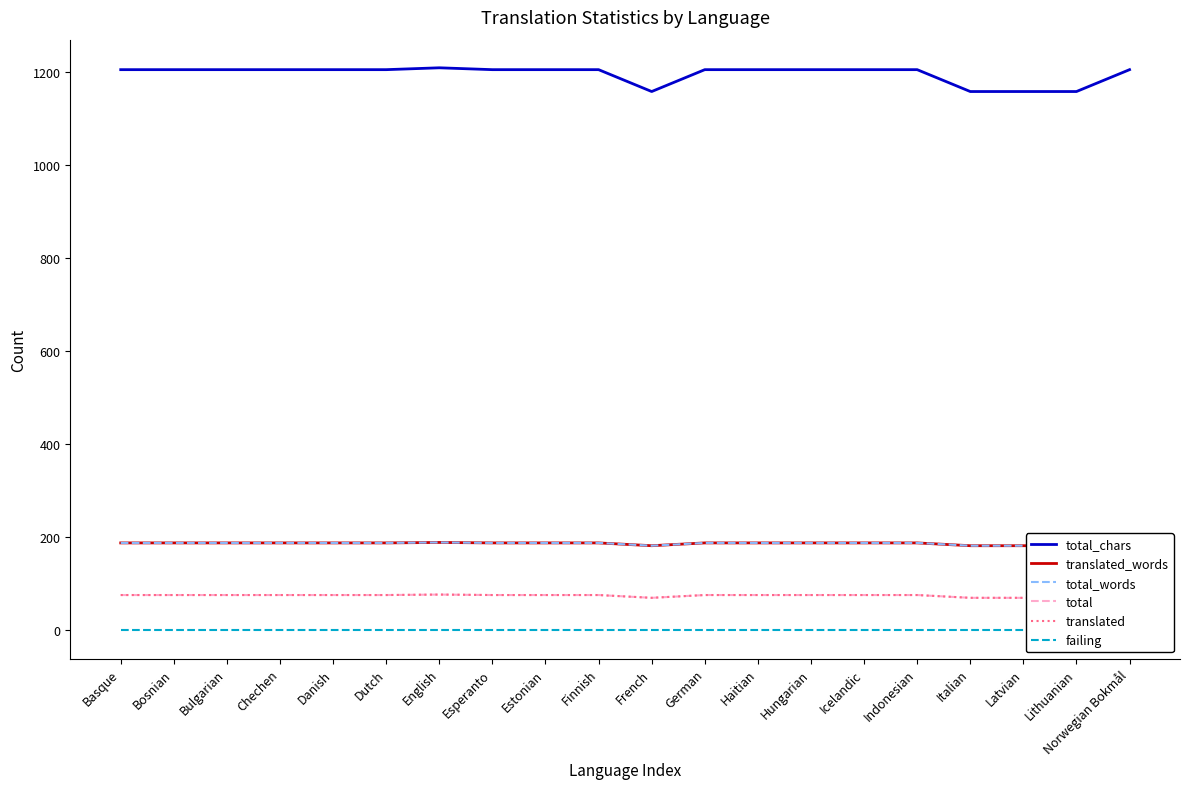

Does the chart display data point markers on the line(s)?

No